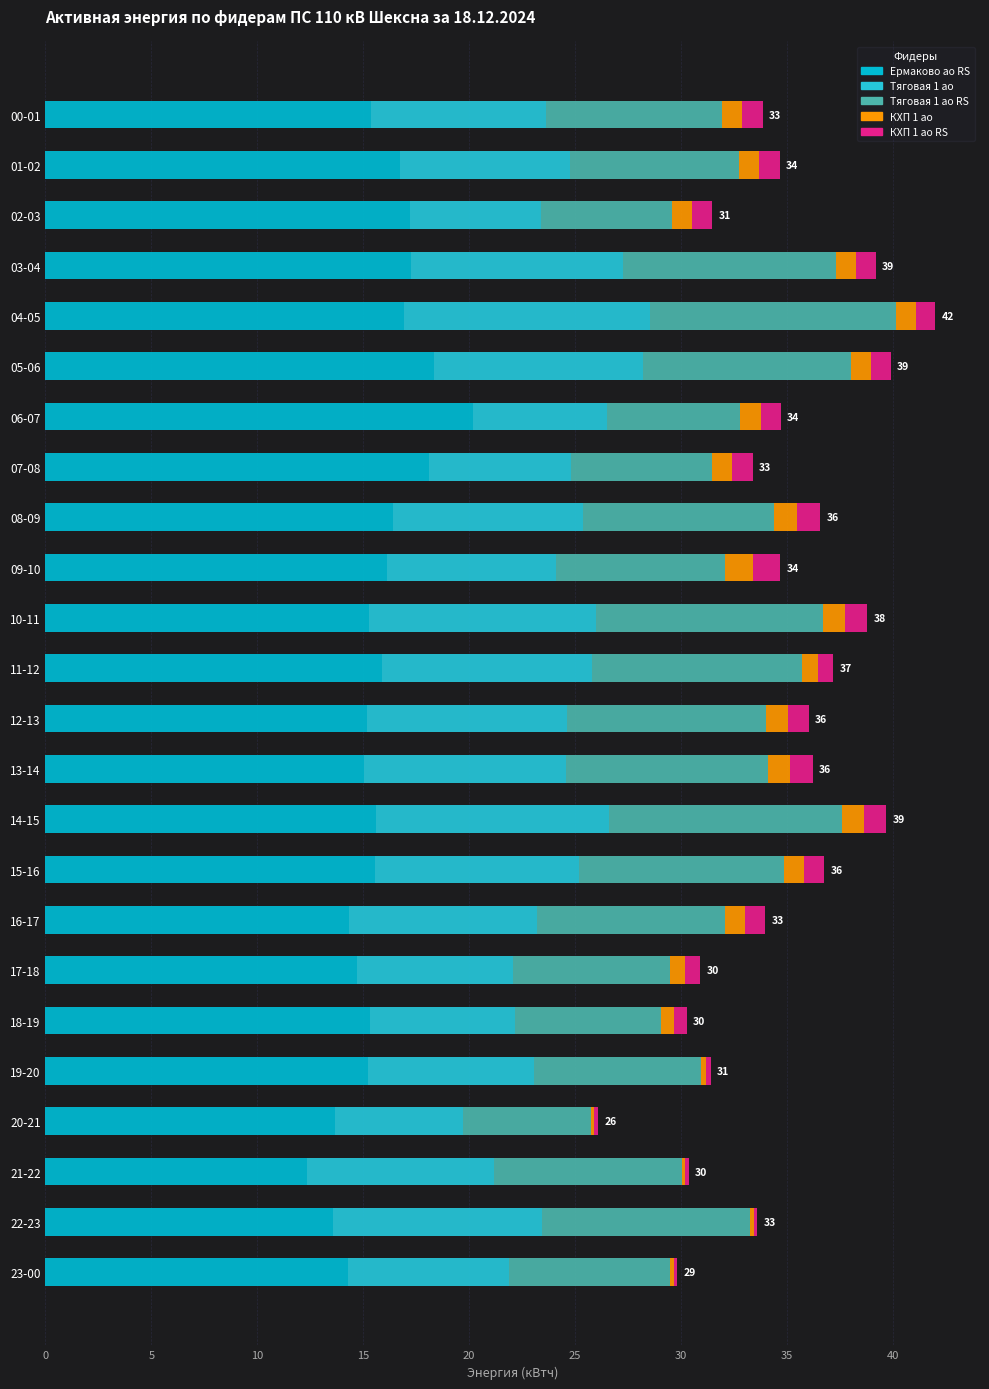

Count the number of categories in the chart.

24